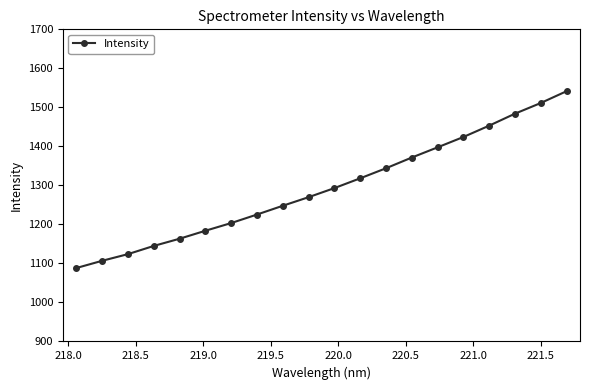

What is the difference between the second highest and second lowest values?

404.3